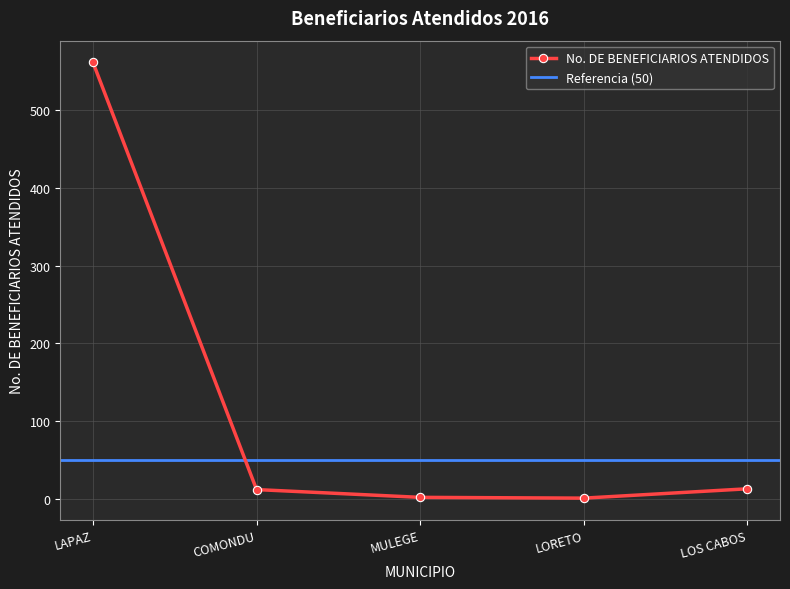

List the labels in order of value, largest first.

LAPAZ, LOS CABOS, COMONDU, MULEGE, LORETO